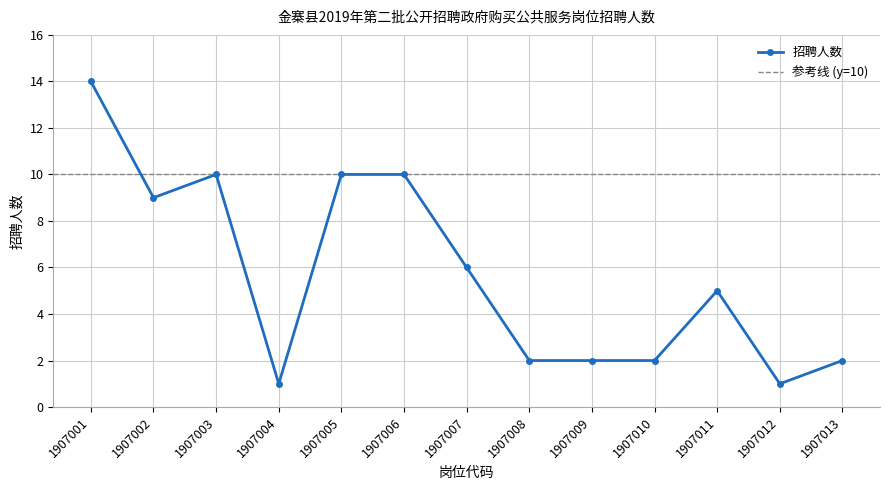

The value at 1907005 is 14. True or false?

False